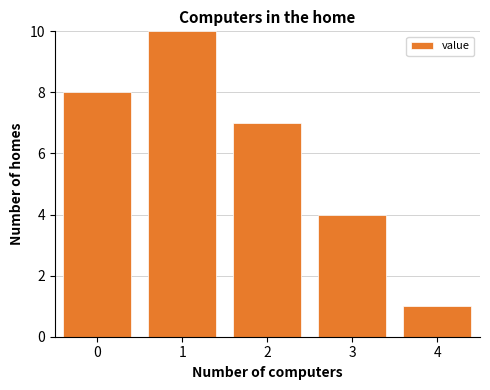

Reading right to left, what are all the values shown in this chart?

4=1	3=4	2=7	1=10	0=8